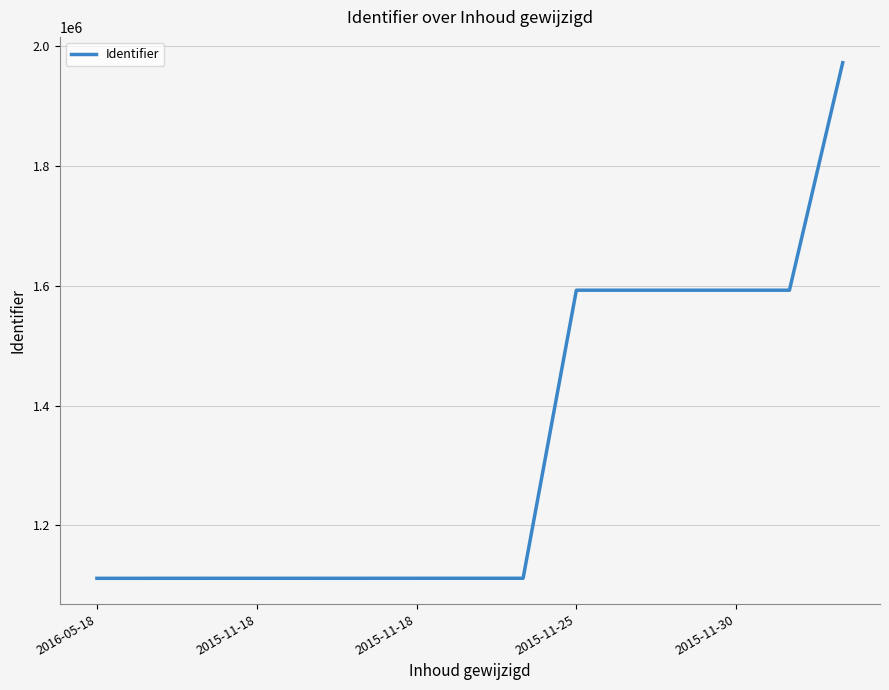

What is the minimum value shown in the chart?

1111841